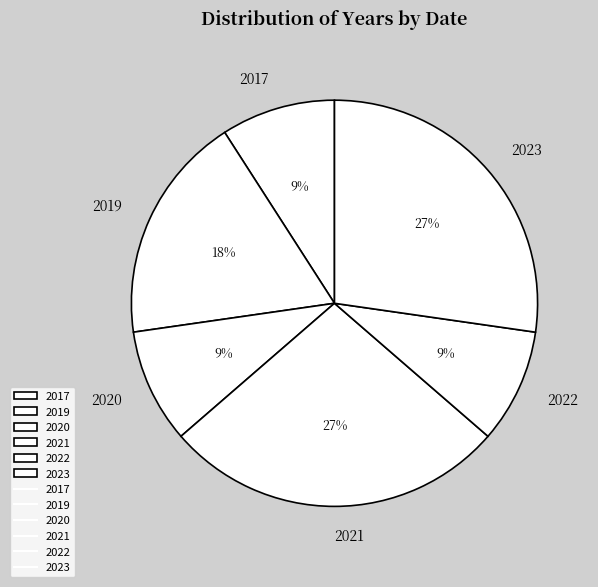

How many slices are in this pie chart?

6